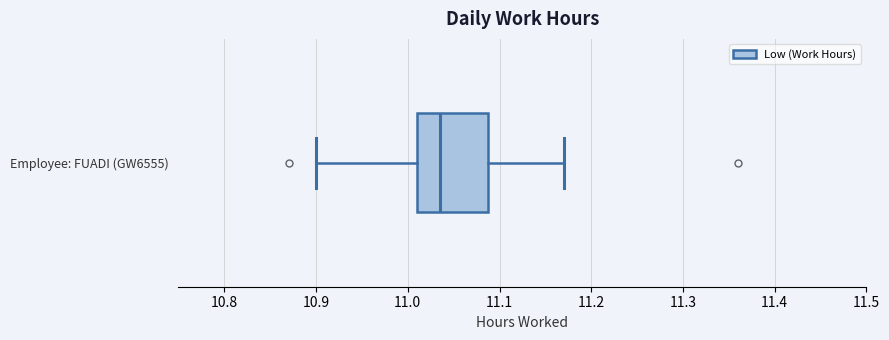

Where is the left edge of the box for Employee: FUADI (GW6555) on the x-axis? The values are not printed on the chart, so give them approximately, as read against the axis.

11.01